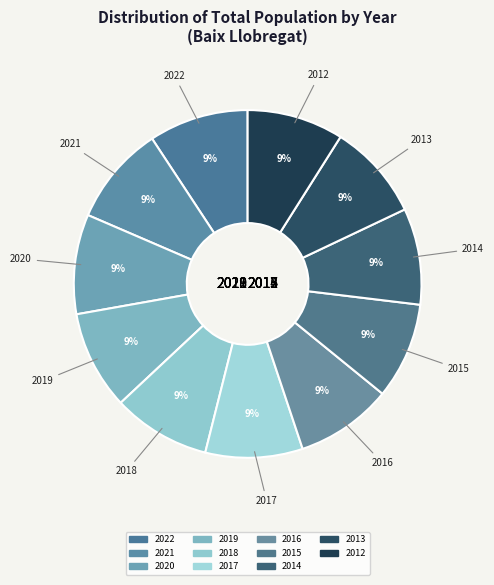

Which slice is the largest?

2020